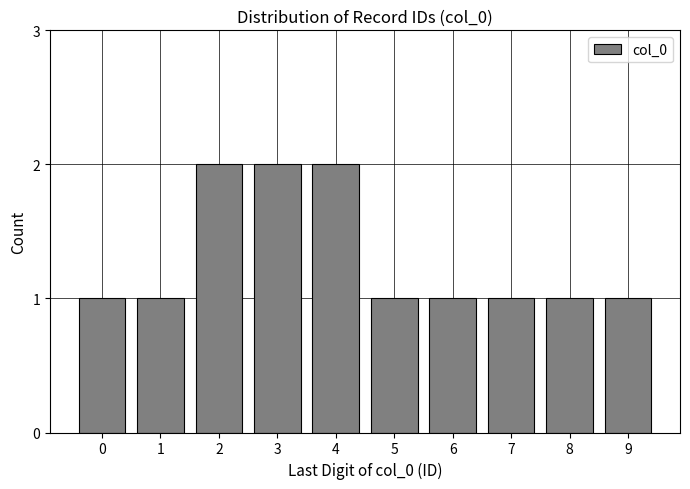

Reading right to left, transcribe all the data shown in this chart.

1	1	1	1	1	2	2	2	1	1